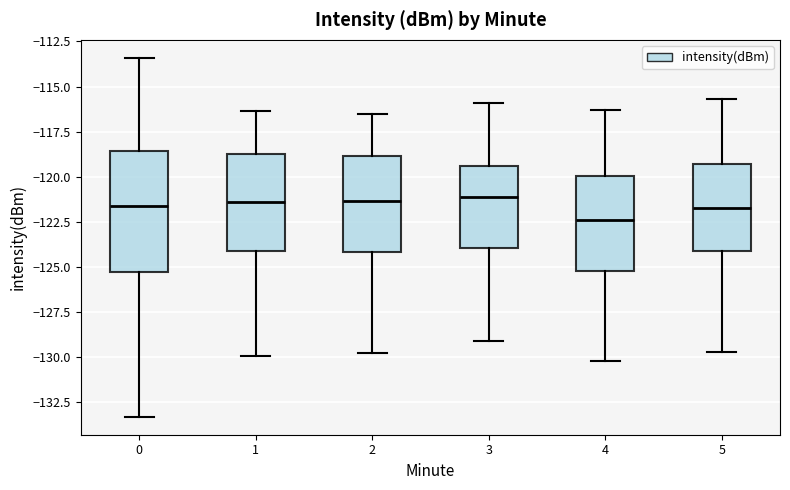

Where does the upper whisker of the box at x = 5 end on the y-axis? The values are not printed on the chart, so give them approximately, as read against the axis.

-115.5